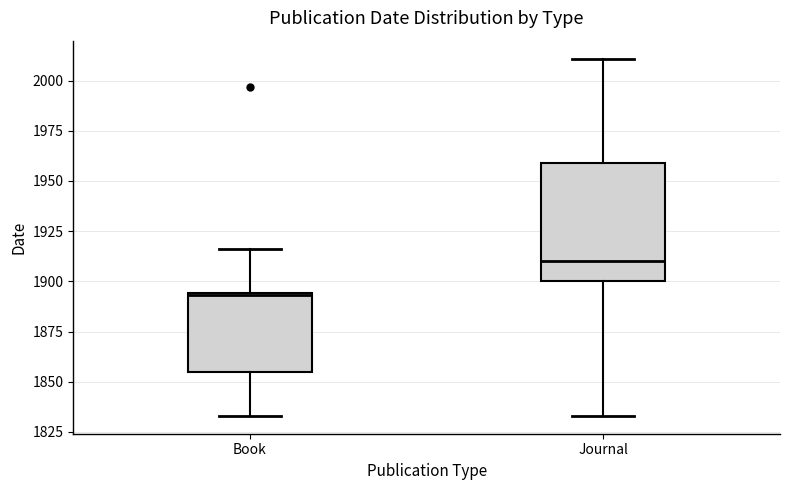

Where does the upper whisker of the box for Journal end on the y-axis? The values are not printed on the chart, so give them approximately, as read against the axis.

2010